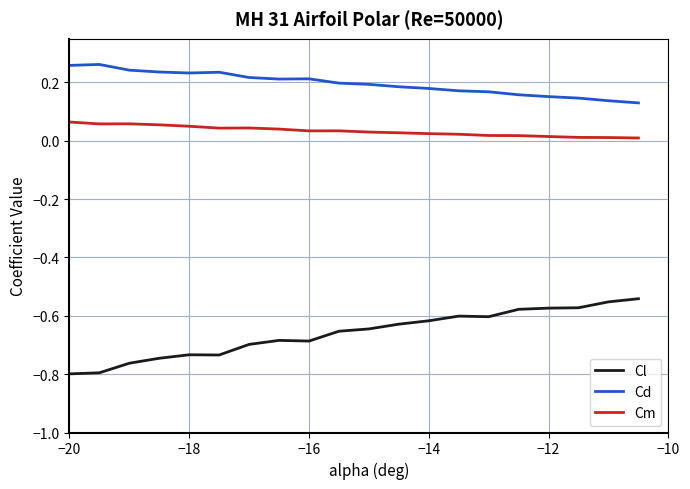

Which series has the largest total across all categories?

Cd